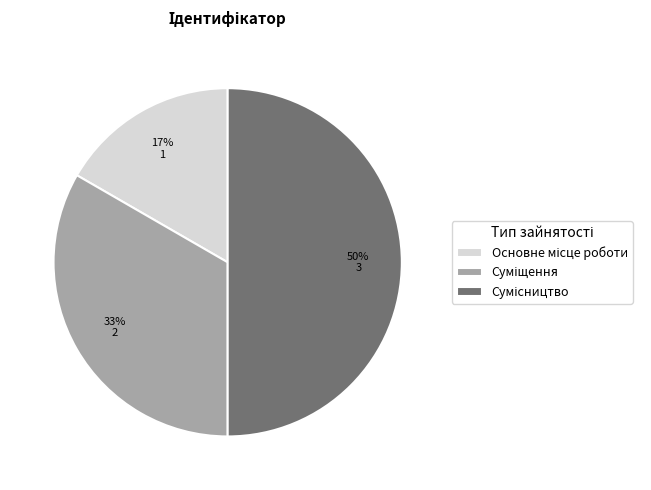

To the nearest percent, what is the difference between the largest and smallest slice percentages?

33%